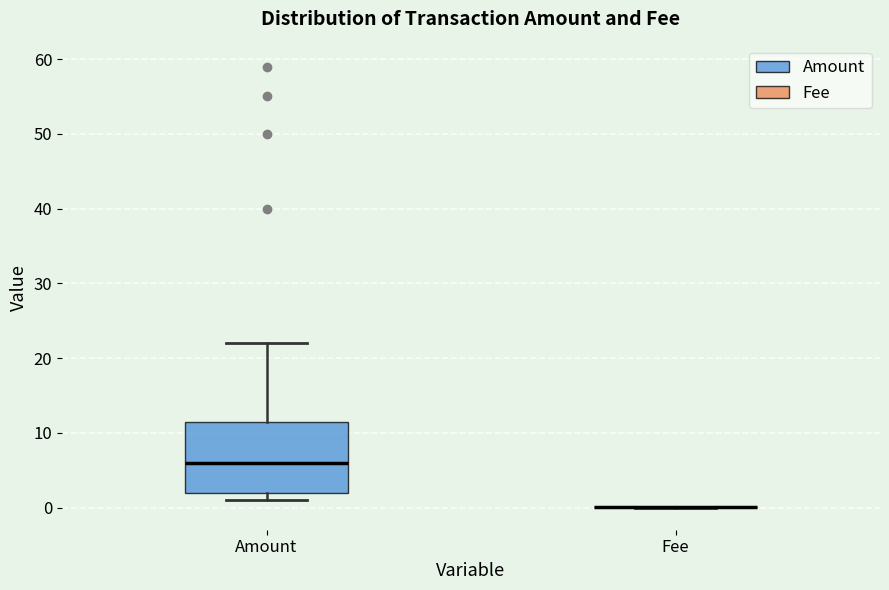

Reading left to right, transcribe this box plot: for each box, give where its median line is, the range the box spans, and where its two whiskers end, as read against the y-axis. The values are not printed on the chart, so give them approximately, as read against the axis.

Amount: median 6, box 2 to 12, whiskers 1 to 22
Fee: box collapsed to a line at 0, whiskers 0 to 0